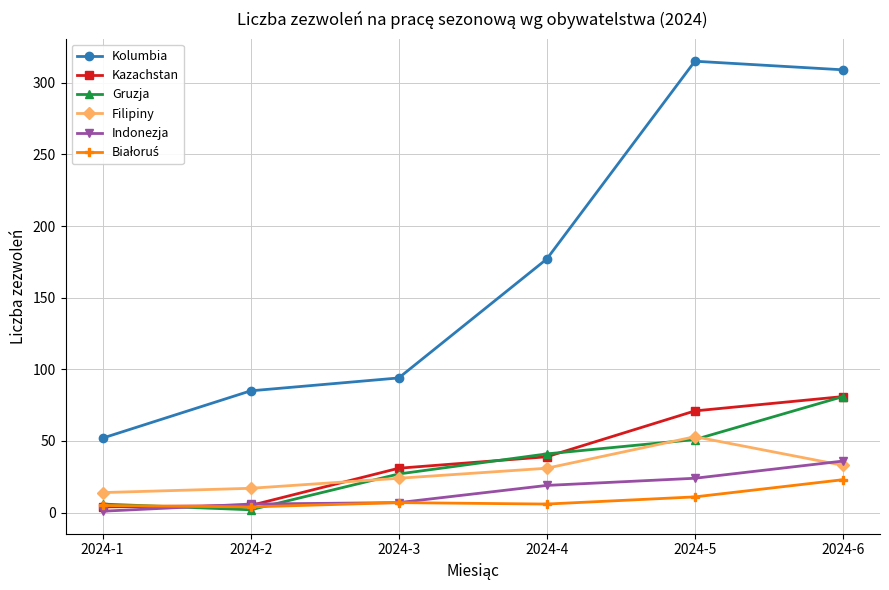

True or false: Filipiny and Kolumbia cross at least once.

False